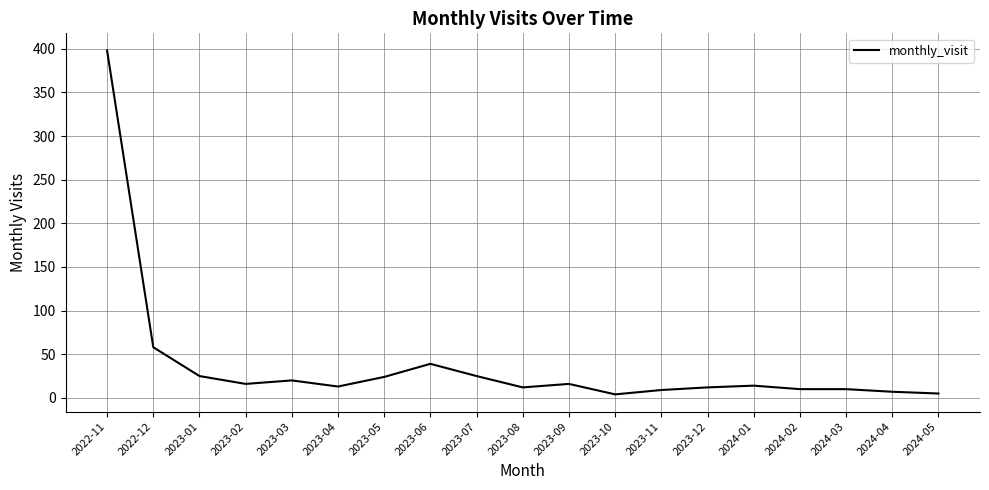

What position from the left is 2023-12?

14